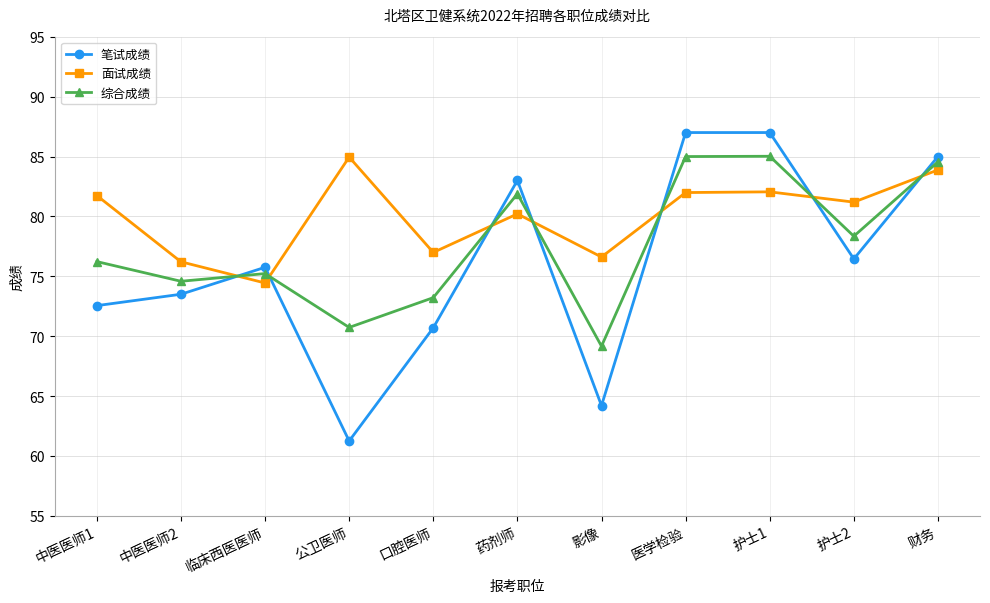

The 综合成绩 series shows 48.1 at 财务. True or false?

False